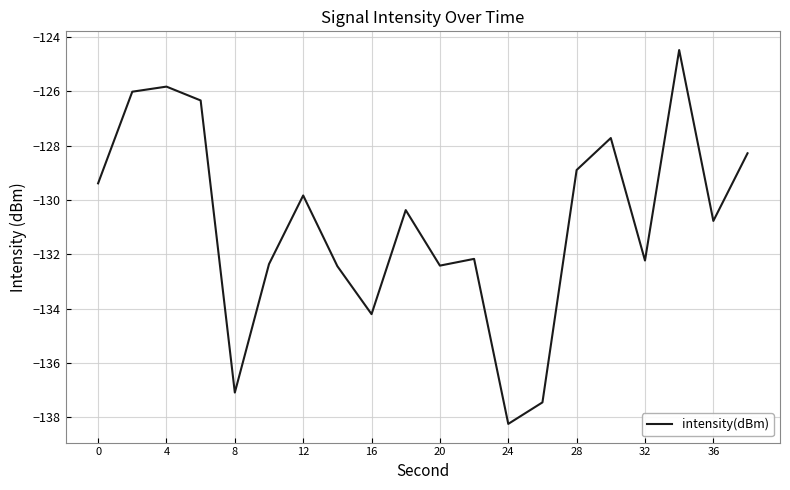

What is the difference between the maximum and minimum values?

13.7